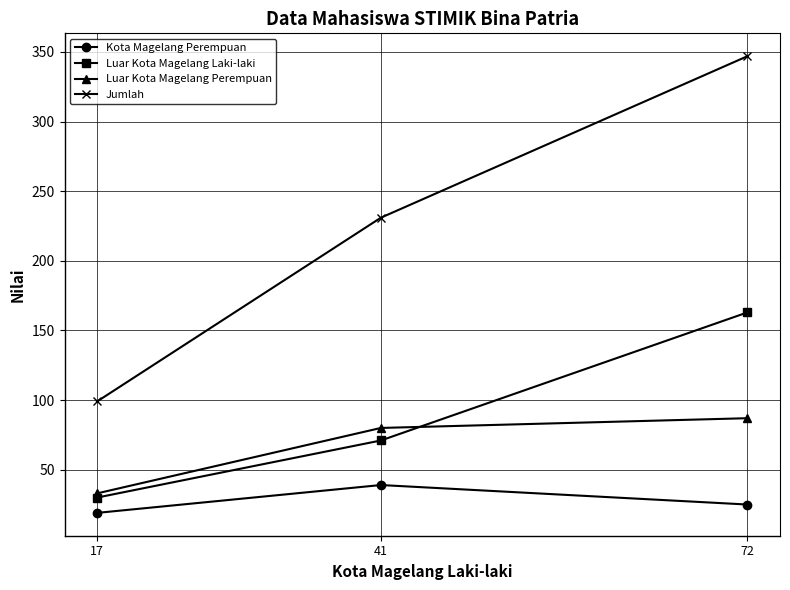

The value of Luar Kota Magelang Perempuan at 72 is 50. True or false?

False